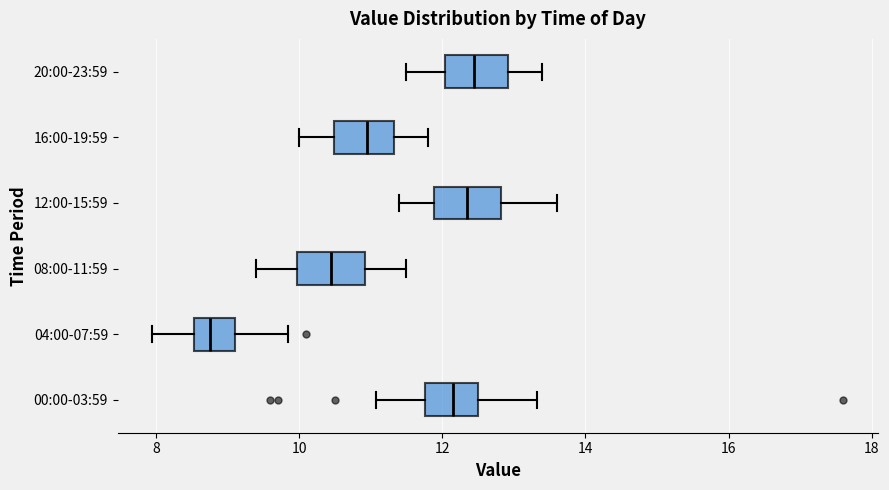

Reading bottom to top, transcribe this box plot: for each box, give where its median line is, the range the box spans, and where its two whiskers end, as read against the x-axis. The values are not printed on the chart, so give them approximately, as read against the axis.

00:00-03:59: median 12.2, box 11.8 to 12.4, whiskers 11.0 to 13.4
04:00-07:59: median 8.8, box 8.6 to 9.2, whiskers 8.0 to 9.8
08:00-11:59: median 10.4, box 10.0 to 11.0, whiskers 9.4 to 11.6
12:00-15:59: median 12.4, box 11.8 to 12.8, whiskers 11.4 to 13.6
16:00-19:59: median 11.0, box 10.4 to 11.4, whiskers 10.0 to 11.8
20:00-23:59: median 12.4, box 12.0 to 13.0, whiskers 11.6 to 13.4